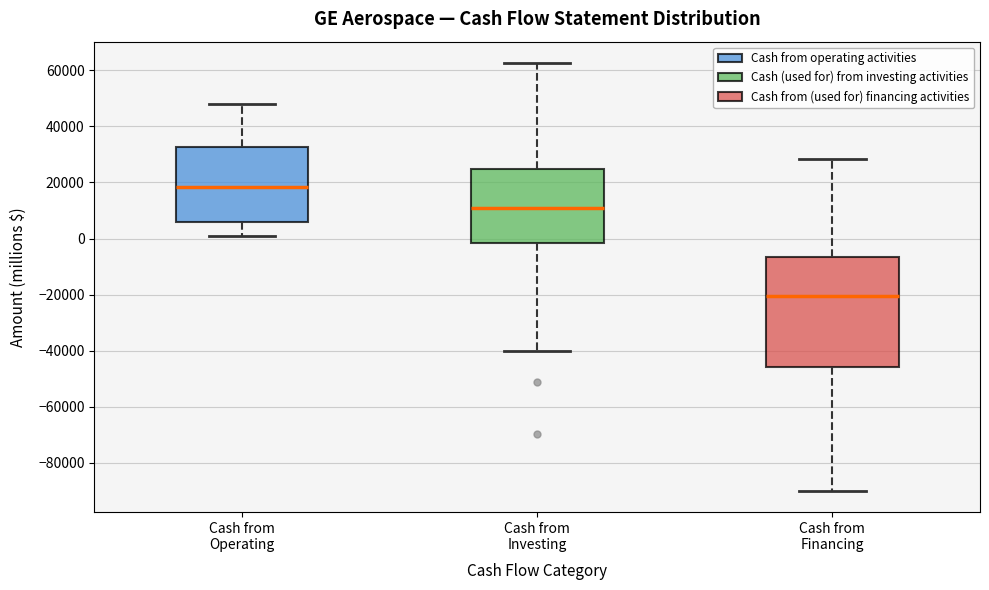

Where does the median line of the box for Cash from Operating sit on the y-axis? The values are not printed on the chart, so give them approximately, as read against the axis.

18000